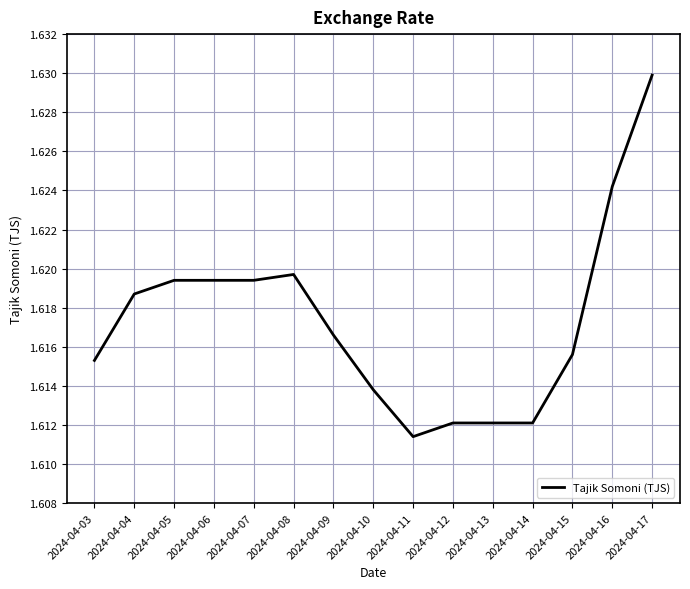

The chart shows a value of 0.9 at 2024-04-17. True or false?

False